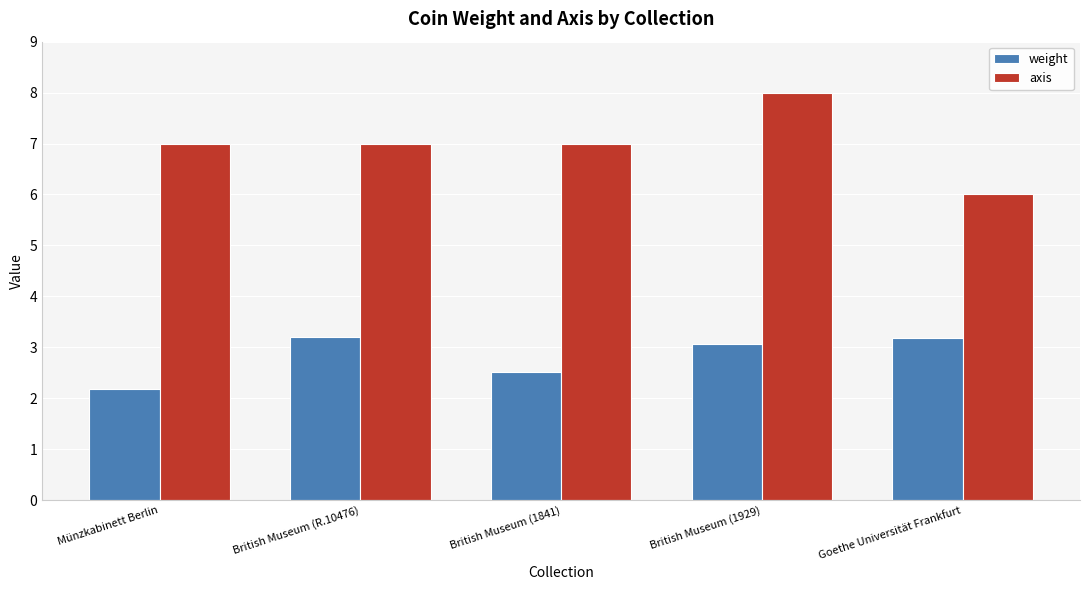

True or false: axis has a value of 7.0 at British Museum (R.10476).

True